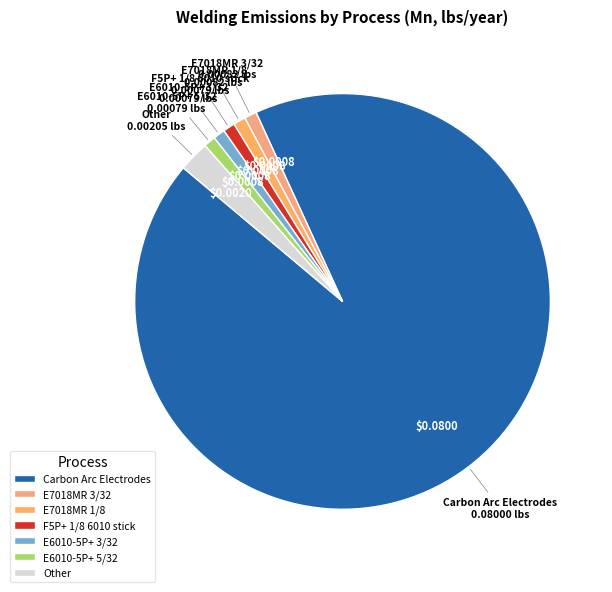

What is the largest slice in the pie chart?

Carbon Arc Electrodes